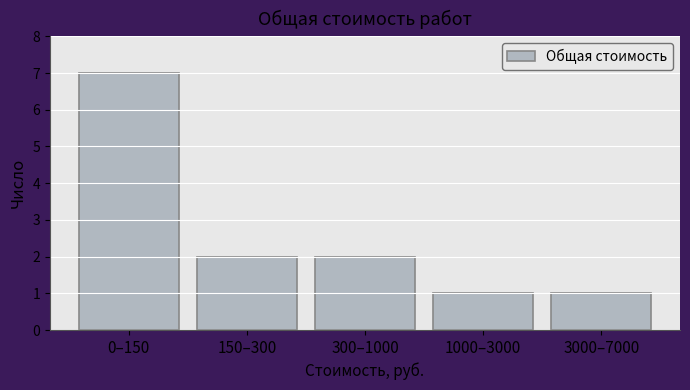

Reading left to right, transcribe all the data shown in this chart.

0–150=7	150–300=2	300–1000=2	1000–3000=1	3000–7000=1